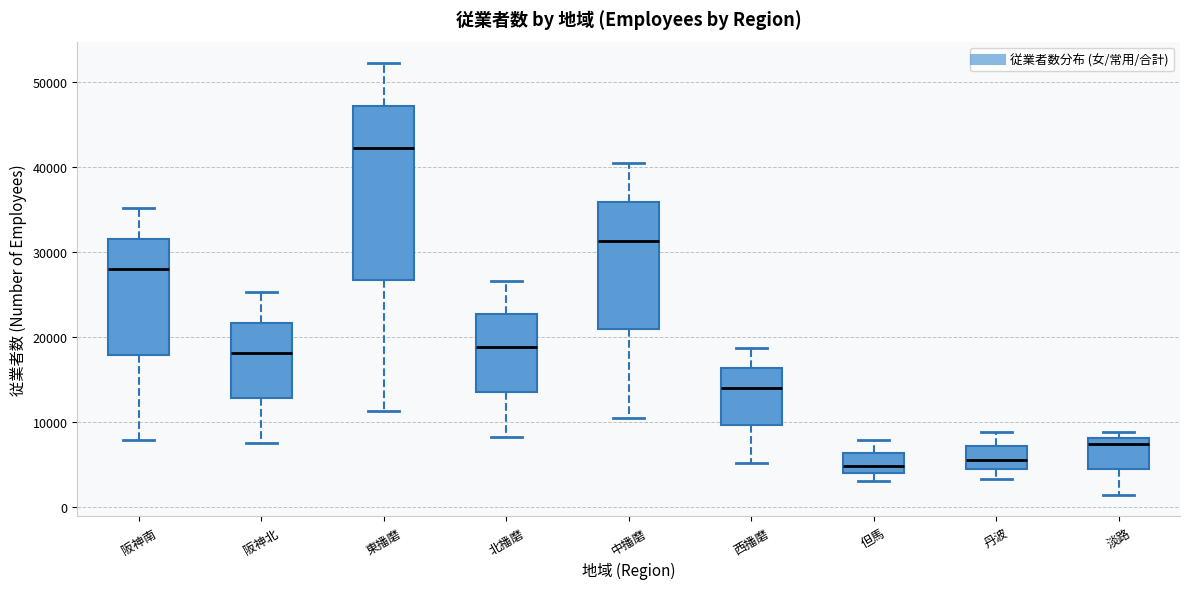

Which box is the tallest, from its lower edge to its upper edge?

東播磨